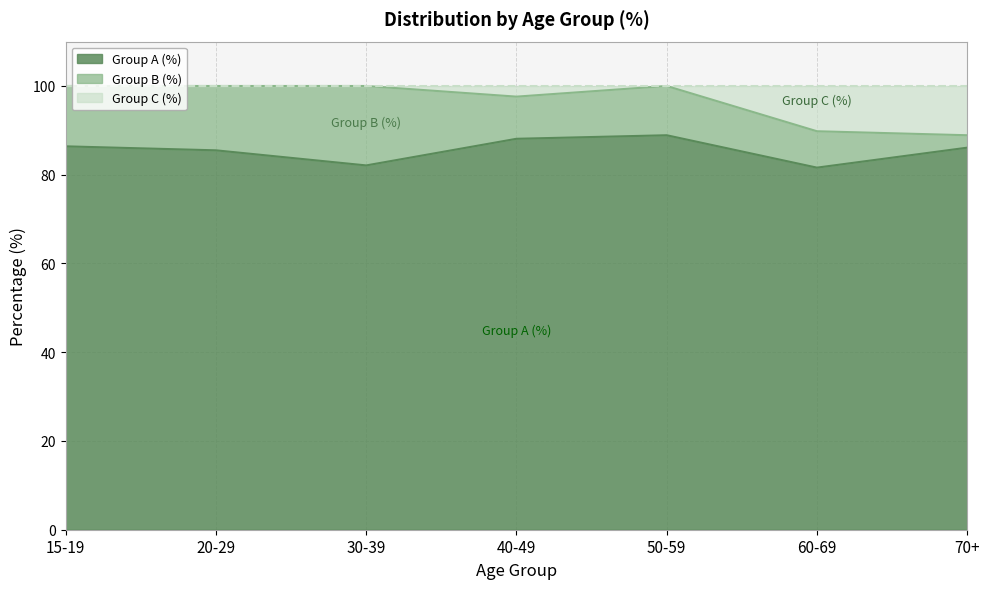

What is the highest value of the Group A (%) series?

88.9